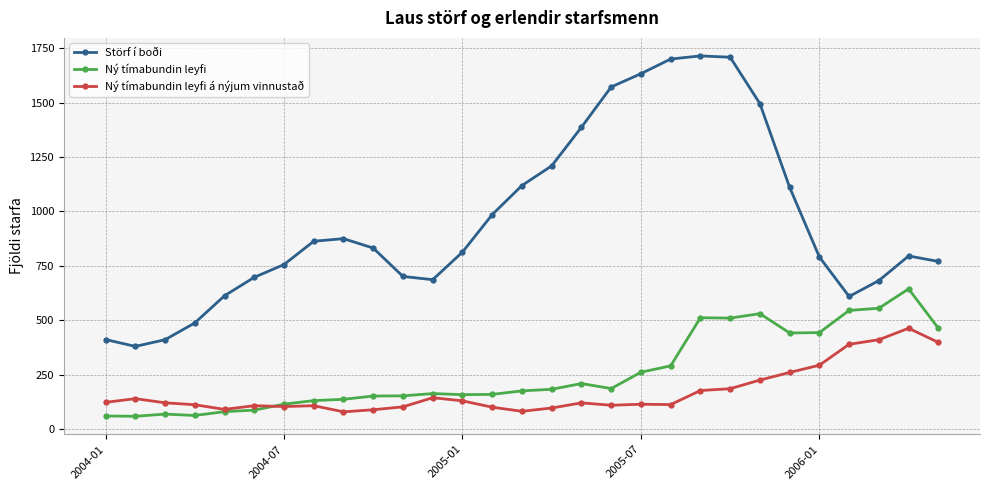

True or false: Ný tímabundin leyfi á nýjum vinnustað and Störf í boði cross at least once.

False